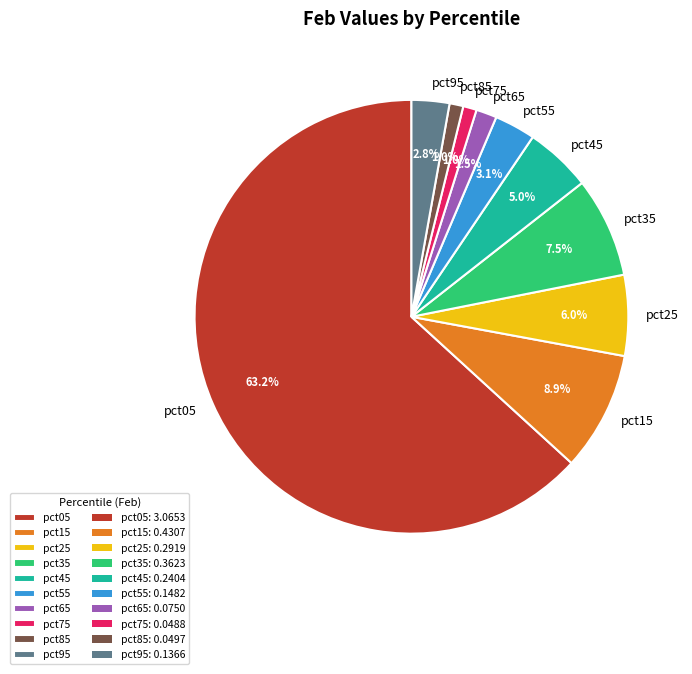

Combined, what portion of the pie is pct65 and pct35?

9.0%